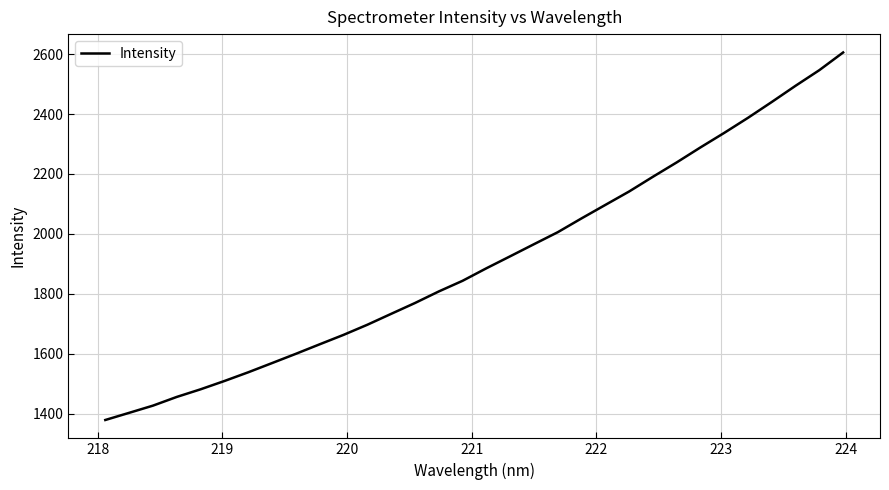

What is the smallest value displayed?

1378.9